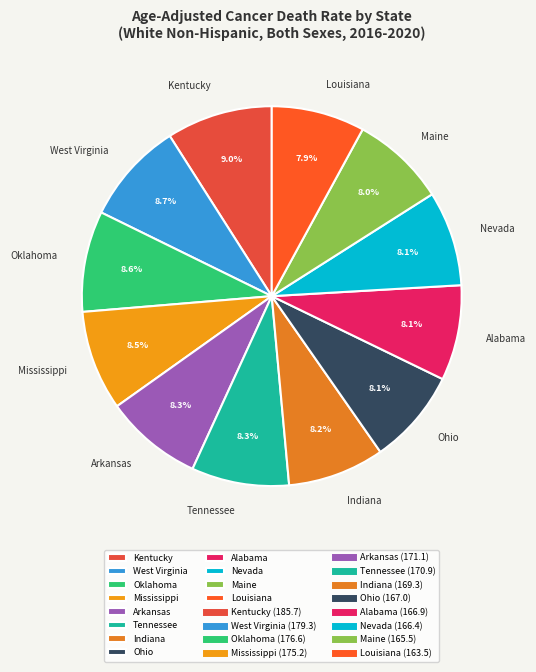

Does any single category account for the majority?

No